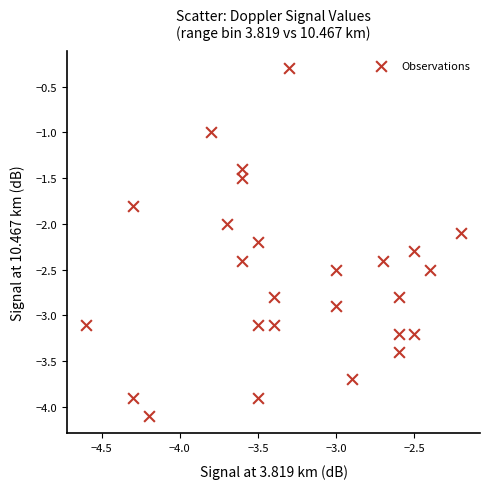

What is the range of X values (max minus min)?

2.4